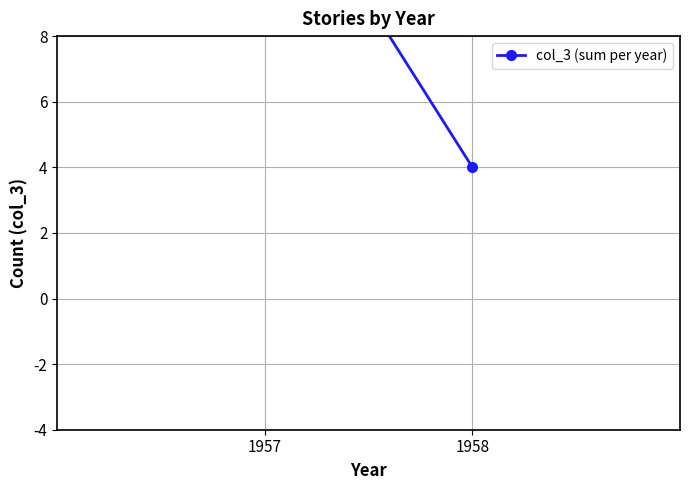

Which category has the lowest value across all series?

1958